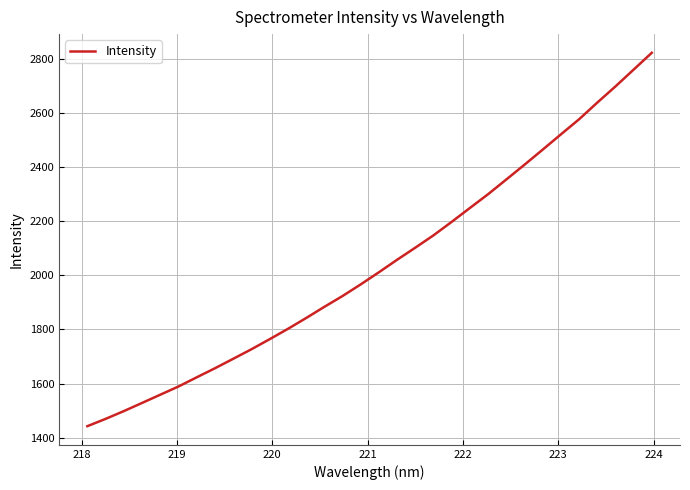

What is the minimum value shown in the chart?

1442.4